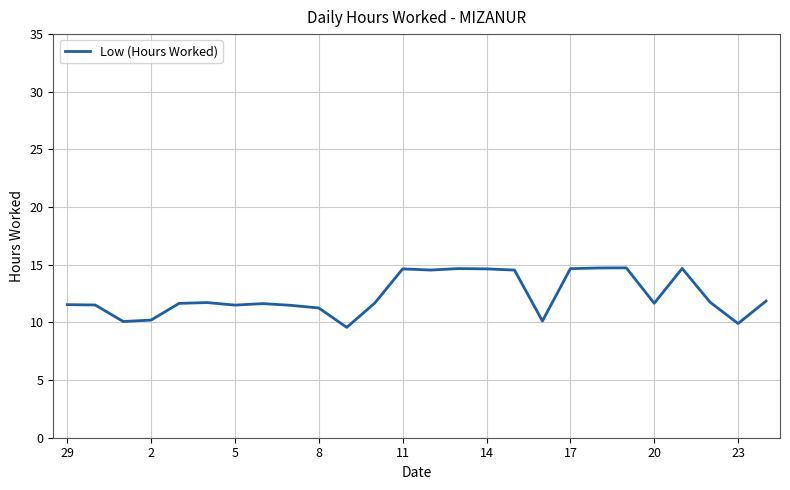

What is the maximum value shown in the chart?

14.7